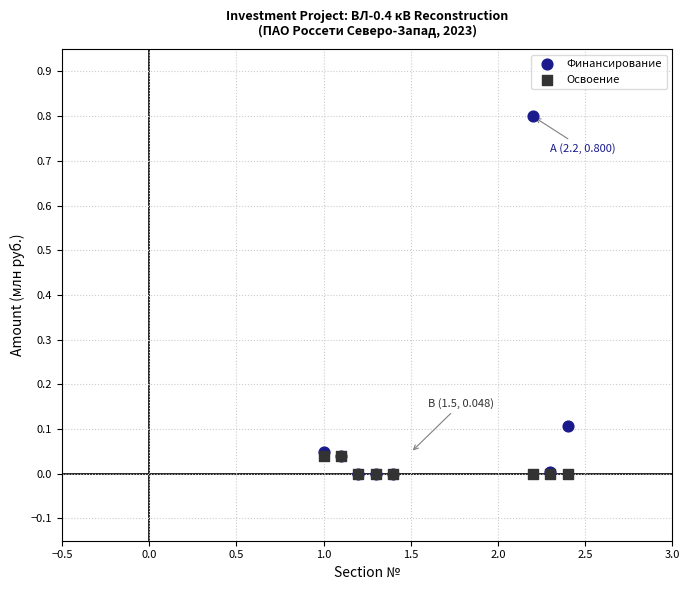

Which series has the largest Y range (max minus min)?

Финансирование